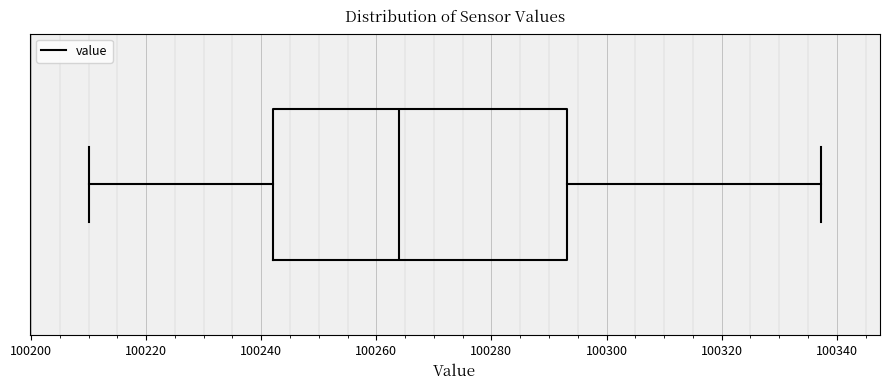

Read this box plot against the x-axis: the position of the median line, the range covered by the box, and the ends of both whiskers. The values are not printed on the chart, so give them approximately, as read against the axis.

median 100264, box 100242 to 100294, whiskers 100210 to 100338